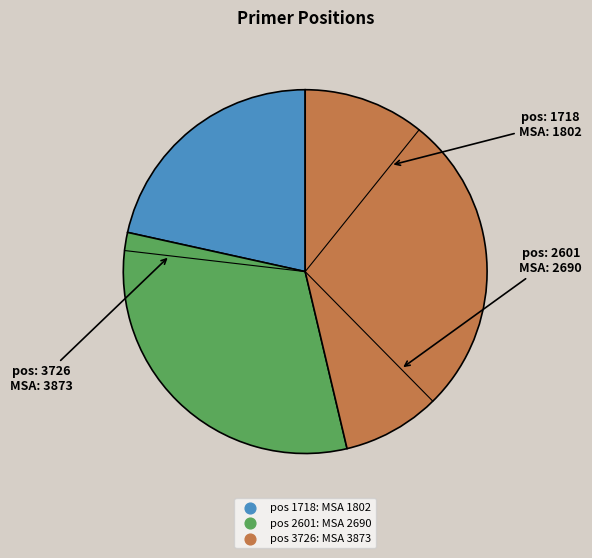

Is there any slice that represents more than half of the pie?

No